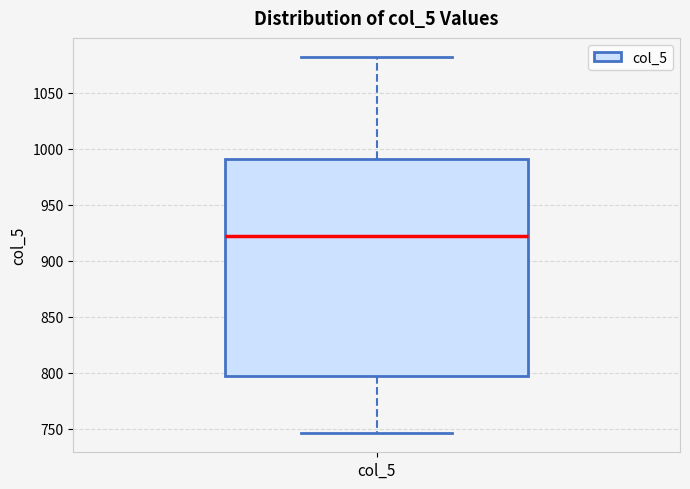

Read this box plot against the y-axis: the position of the median line, the range covered by the box, and the ends of both whiskers. The values are not printed on the chart, so give them approximately, as read against the axis.

median 920, box 795 to 990, whiskers 745 to 1080